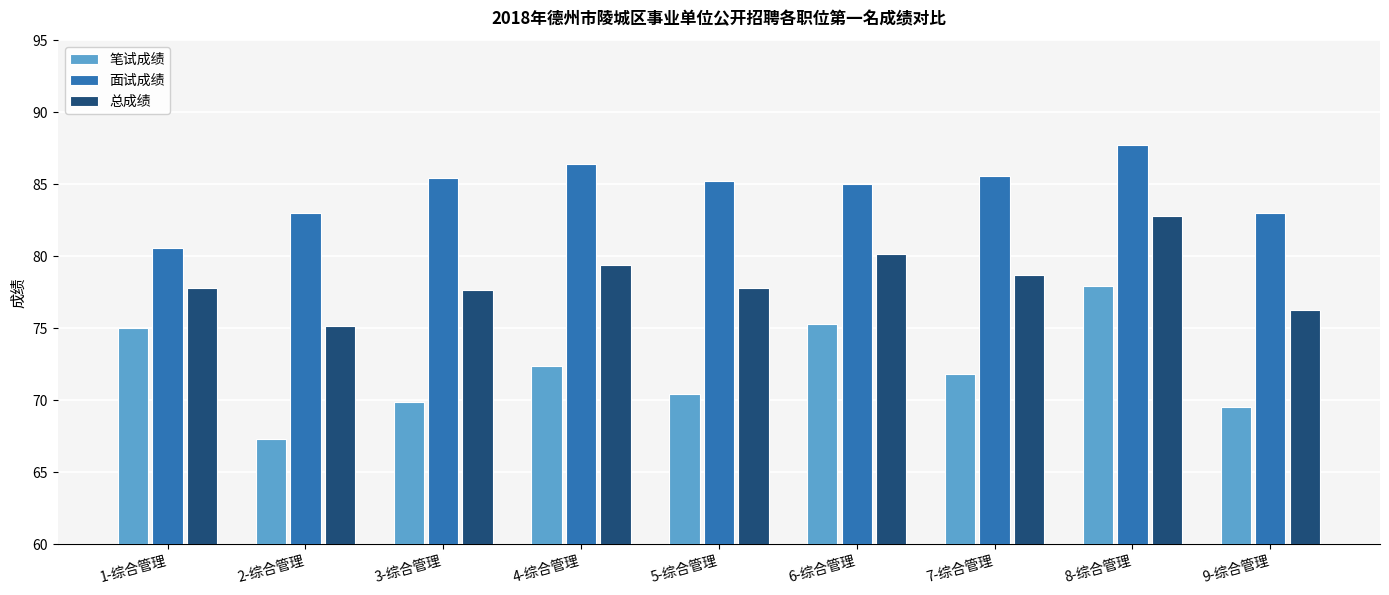

What is the value of the 面试成绩 bar at the 8th from the left?

87.7